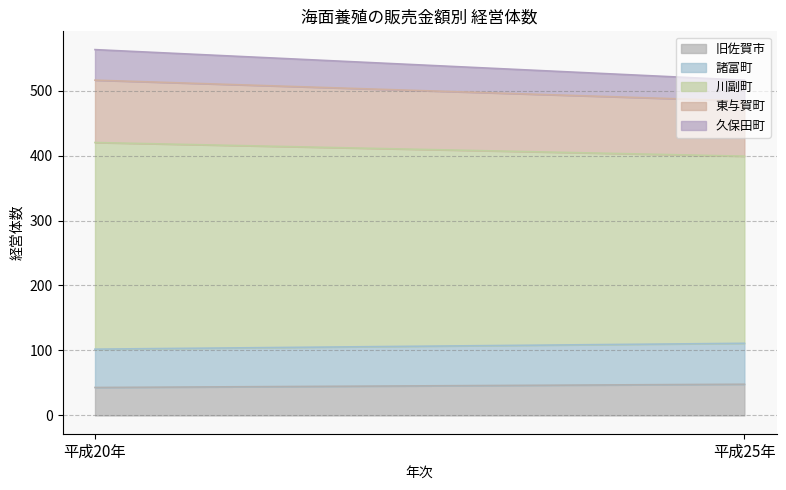

How many values in the 旧佐賀市 series are below 48?

1